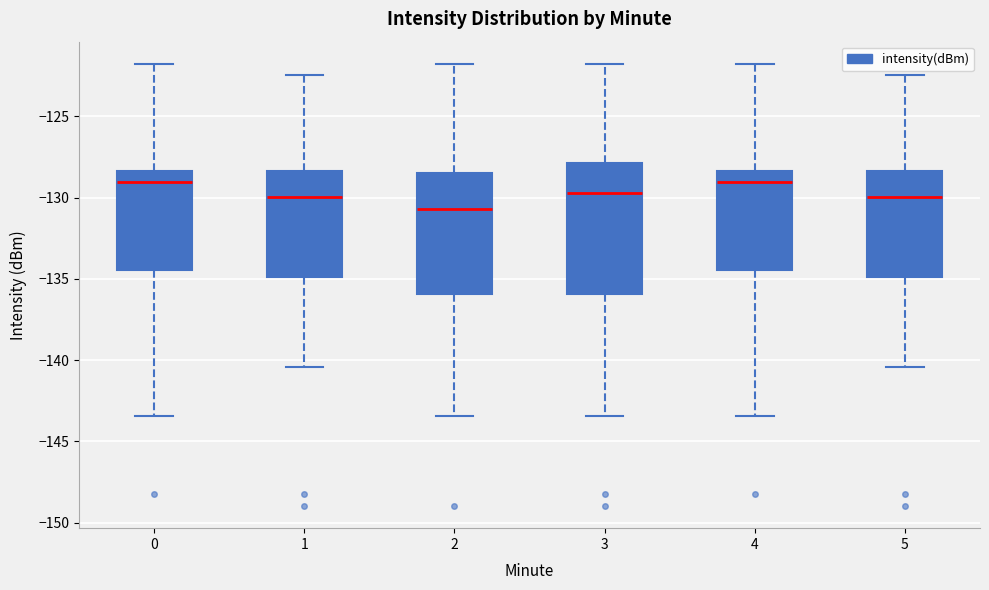

Which box's median line is the lowest?

2